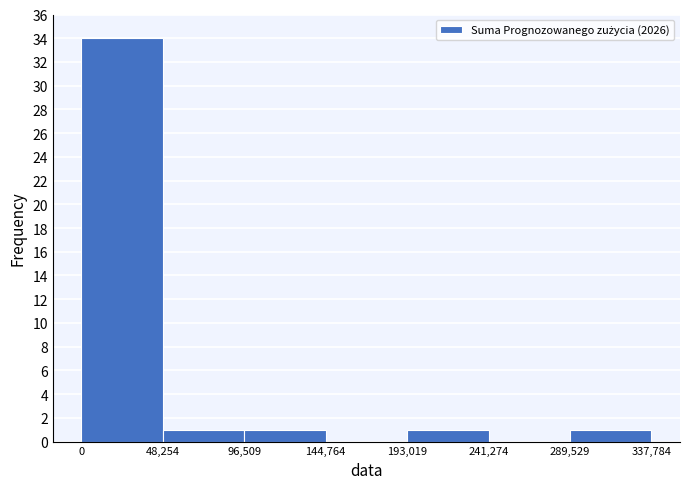

Reading left to right, transcribe this chart: for each bar, give the range it covers on the x-axis and its height. The values are not printed on the chart, so give them approximately, as read against the axis.

0 to 48,254: 34
48,254 to 96,509: 1
96,509 to 144,764: 1
144,764 to 193,019: 0
193,019 to 241,274: 1
241,274 to 289,529: 0
289,529 to 337,784: 1